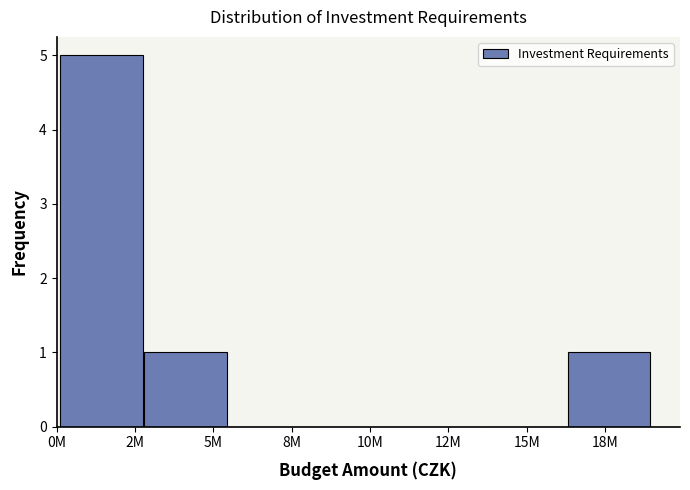

Reading left to right, transcribe all the data shown in this chart.

2M=5	5M=1	8M=0	10M=0	12M=0	15M=0	18M=1